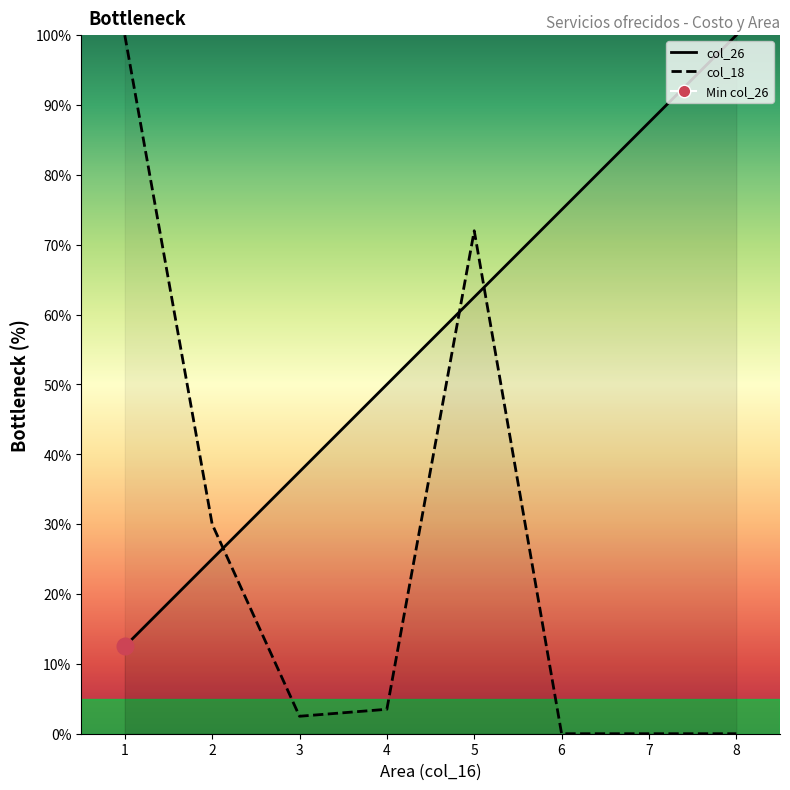

Which series has the largest total across all categories?

col_26